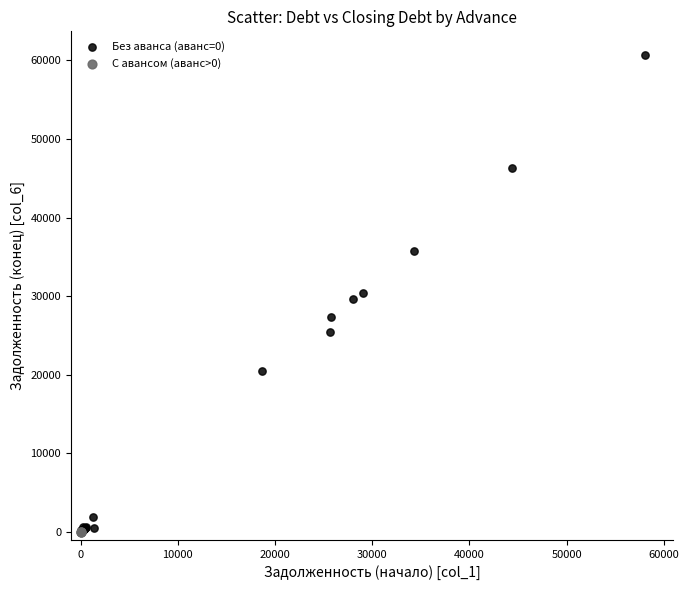

Which series contains the highest Y value?

Без аванса (aванс=0)